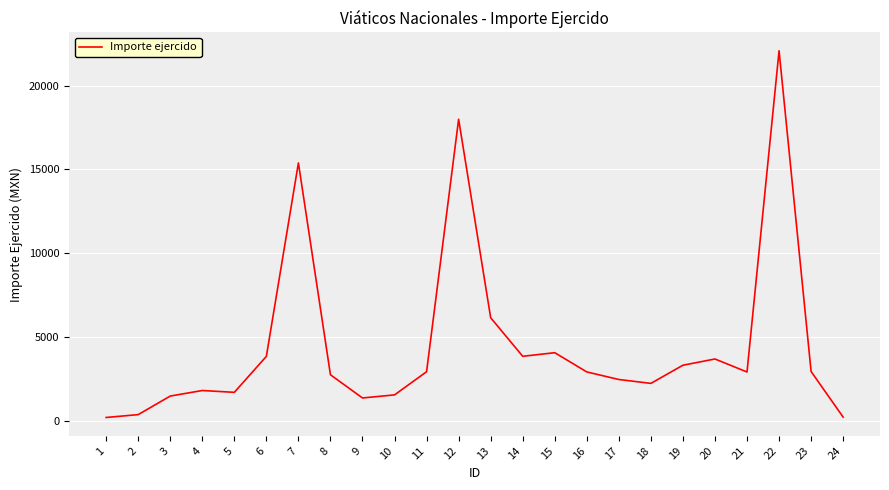

What is the difference between the maximum and minimum values?

21881.6